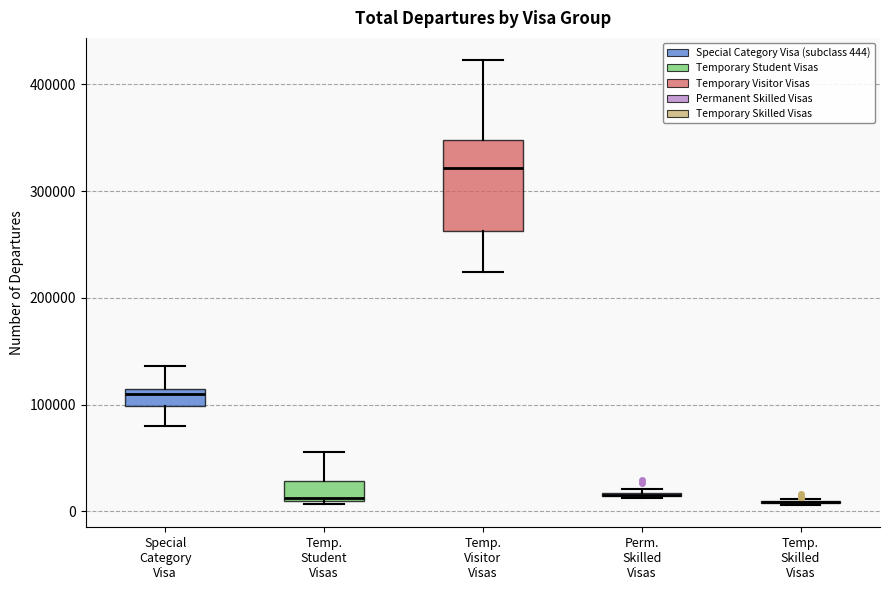

Which box is the tallest, from its lower edge to its upper edge?

Temp. Visitor Visas